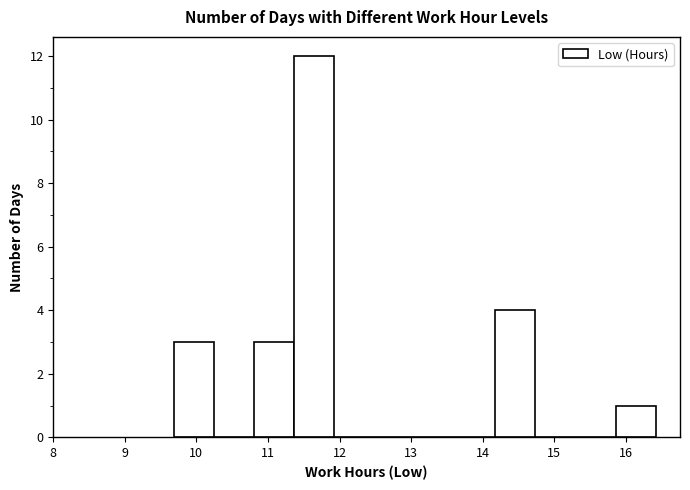

Reading left to right, list every bar in this chart as the range it spans on the x-axis followed by its height. Neither the bar edges nor the heights are printed on the chart, so give them approximately, as read against the axes.

9.7 to 10.2: 3
10.2 to 10.8: 0
10.8 to 11.4: 3
11.4 to 11.9: 12
11.9 to 12.5: 0
12.5 to 13.1: 0
13.1 to 13.6: 0
13.6 to 14.2: 0
14.2 to 14.7: 4
14.7 to 15.3: 0
15.3 to 15.9: 0
15.9 to 16.4: 1